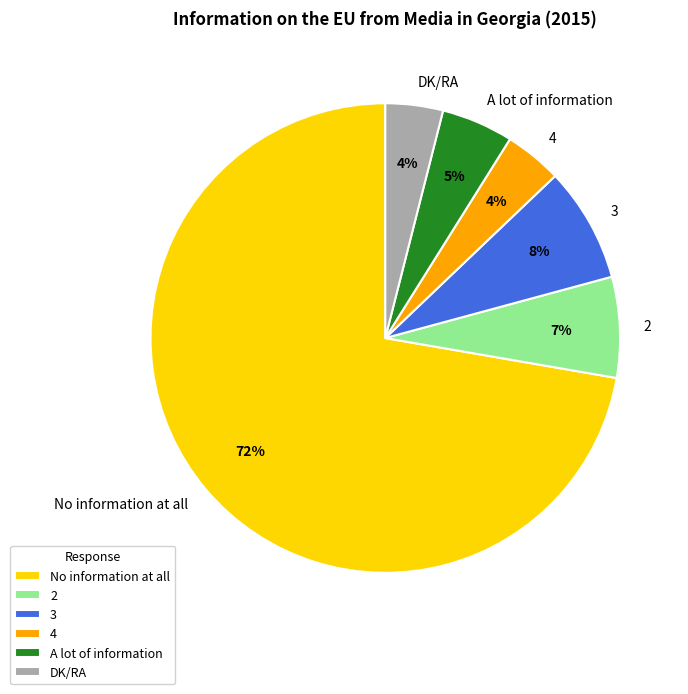

Which category accounts for the majority?

No information at all